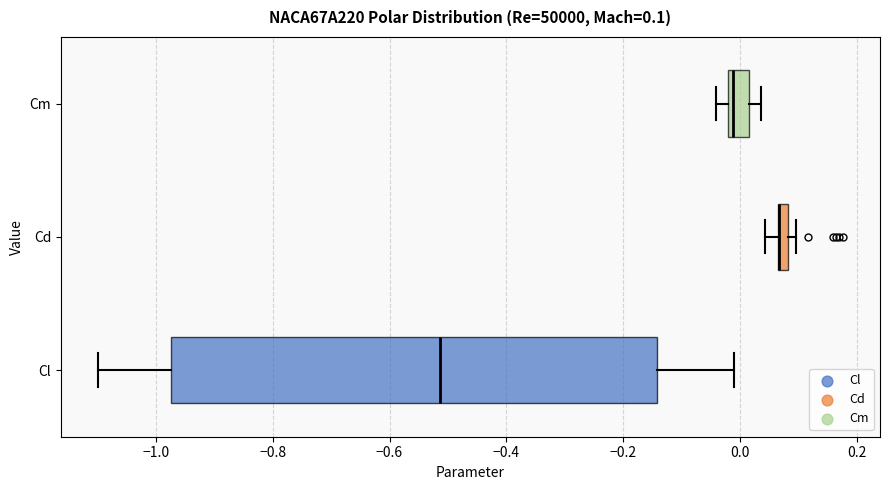

Which box is the widest, from its left edge to its right edge?

Cl